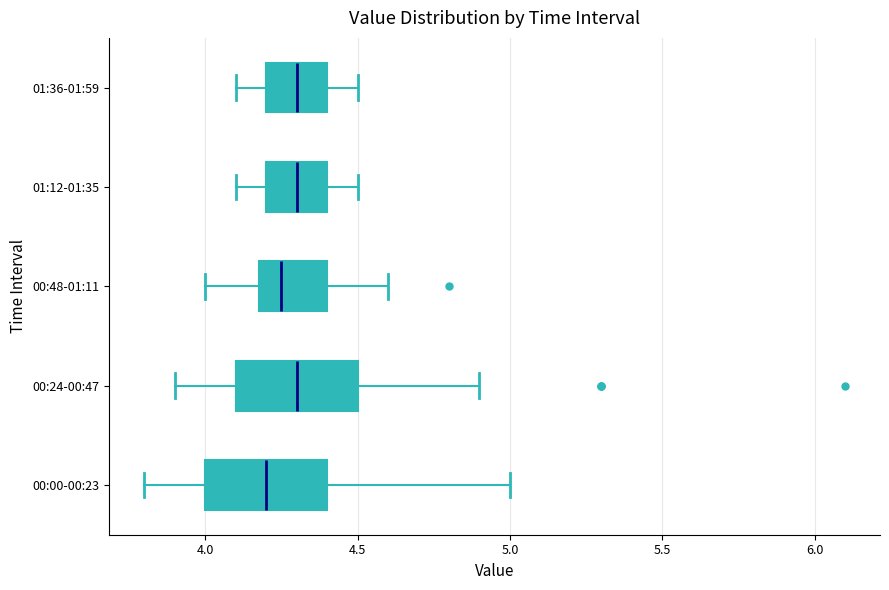

Reading bottom to top, transcribe this box plot: for each box, give where its median line is, the range the box spans, and where its two whiskers end, as read against the x-axis. The values are not printed on the chart, so give them approximately, as read against the axis.

00:00-00:23: median 4.20, box 4.00 to 4.40, whiskers 3.80 to 5.00
00:24-00:47: median 4.30, box 4.10 to 4.50, whiskers 3.90 to 4.90
00:48-01:11: median 4.25, box 4.20 to 4.40, whiskers 4.00 to 4.60
01:12-01:35: median 4.30, box 4.20 to 4.40, whiskers 4.10 to 4.50
01:36-01:59: median 4.30, box 4.20 to 4.40, whiskers 4.10 to 4.50